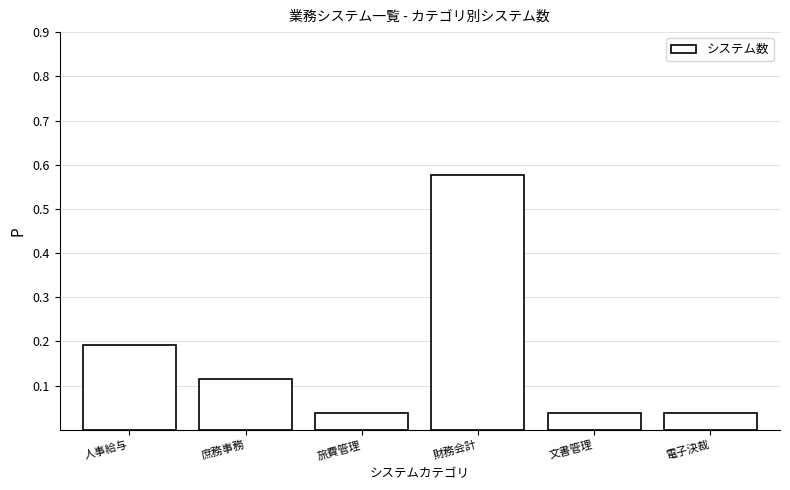

What is the sum of all values?

1.0